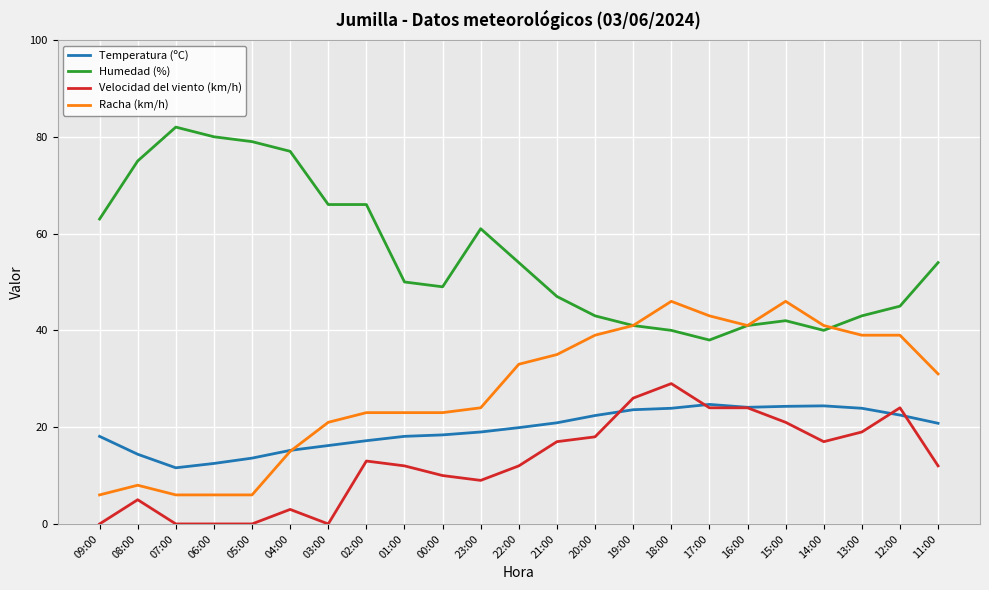

What is the spread (max minus min) of values at 11:00?

42.0